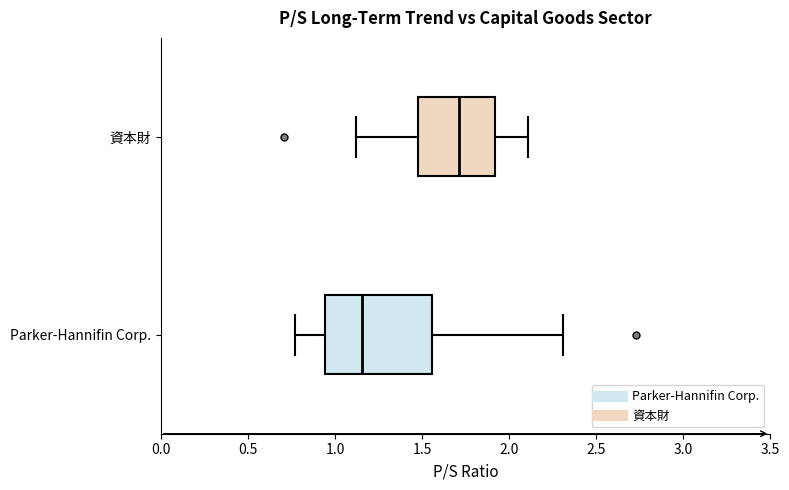

Which box has the furthest to the right median line?

資本財